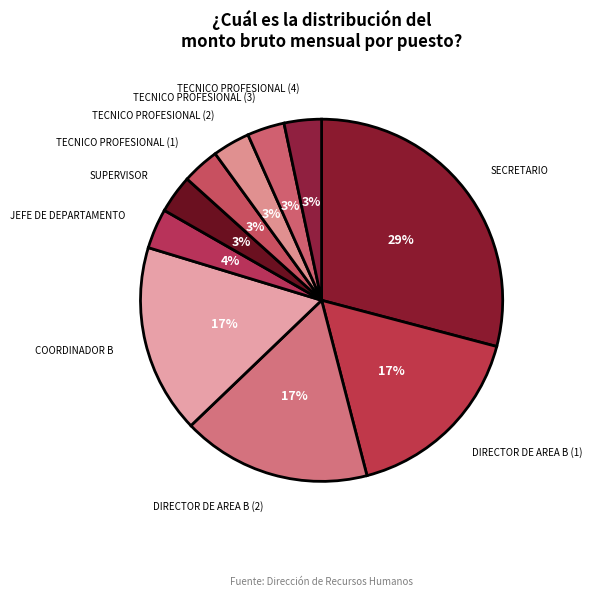

How many slices are in this pie chart?

10